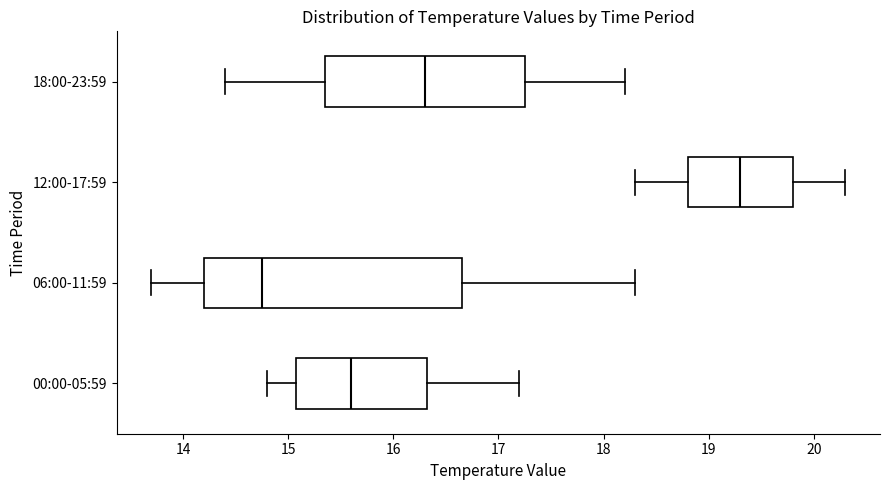

Where does the left whisker of the box for 18:00-23:59 end on the x-axis? The values are not printed on the chart, so give them approximately, as read against the axis.

14.4